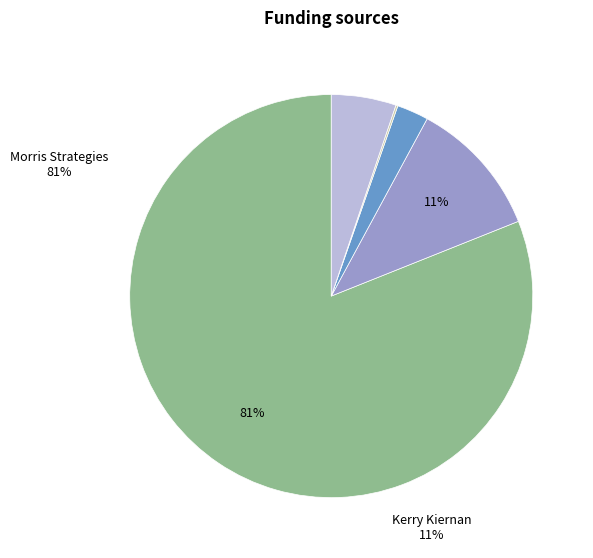

Which category has the biggest portion of the pie?

Morris Strategies